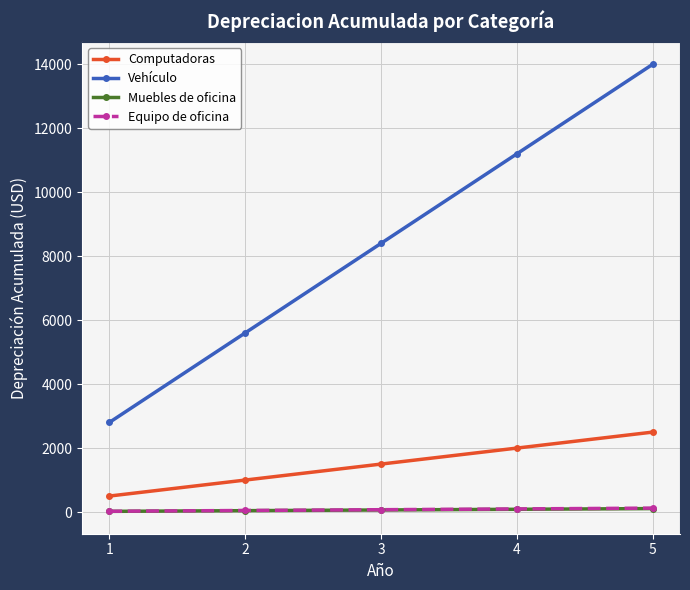

What is the difference between the maximum and second lowest values in the Muebles de oficina series?

65.1